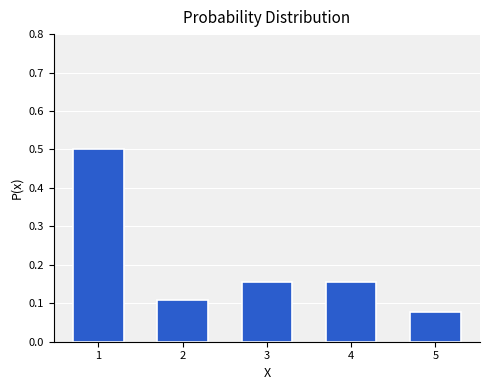

Which has a higher value, 5 or 3?

3